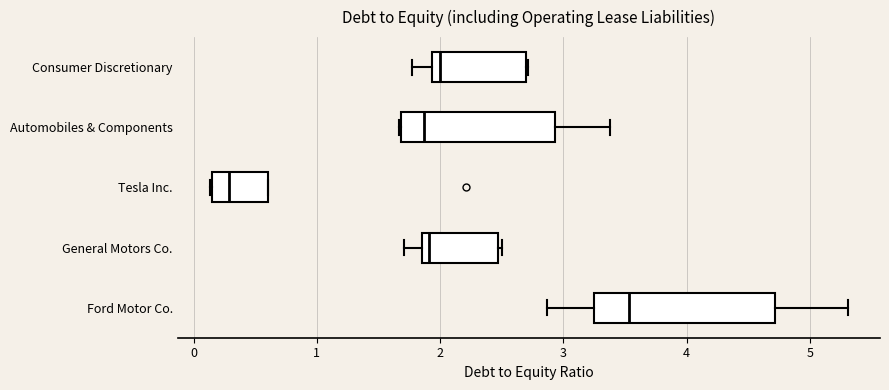

Reading bottom to top, read every box against the x-axis: the position of its median line, the range the box covers, and the ends of its whiskers. The values are not printed on the chart, so give them approximately, as read against the axis.

Ford Motor Co.: median 3.5, box 3.3 to 4.7, whiskers 2.9 to 5.3
General Motors Co.: median 1.9 (just right of the box's left edge), box 1.9 to 2.5, whiskers 1.7 to 2.5
Tesla Inc.: median 0.3, box 0.2 to 0.6, whiskers 0.1 to 0.6
Automobiles & Components: median 1.9, box 1.7 to 2.9, whiskers 1.7 to 3.4
Consumer Discretionary: median 2.0, box 1.9 to 2.7, whiskers 1.8 to 2.7